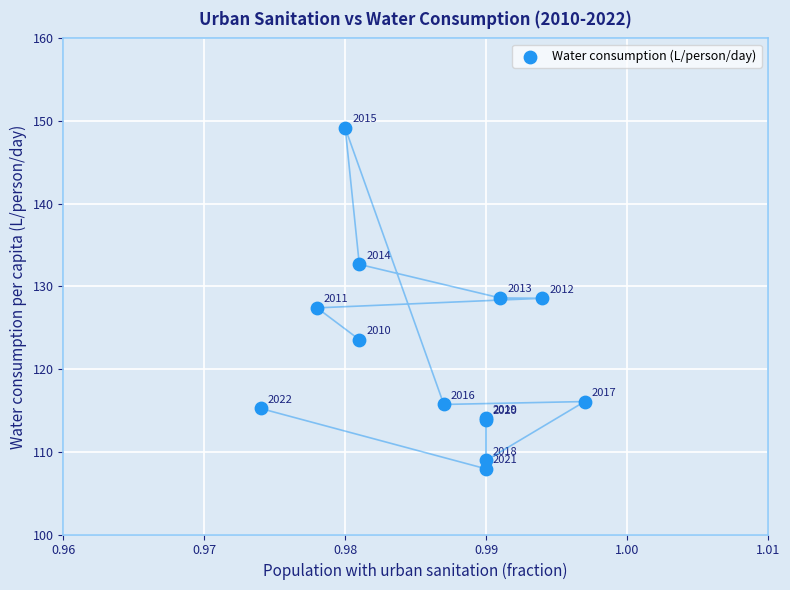

What Y value in the scatter plot is closest to 128?

128.6